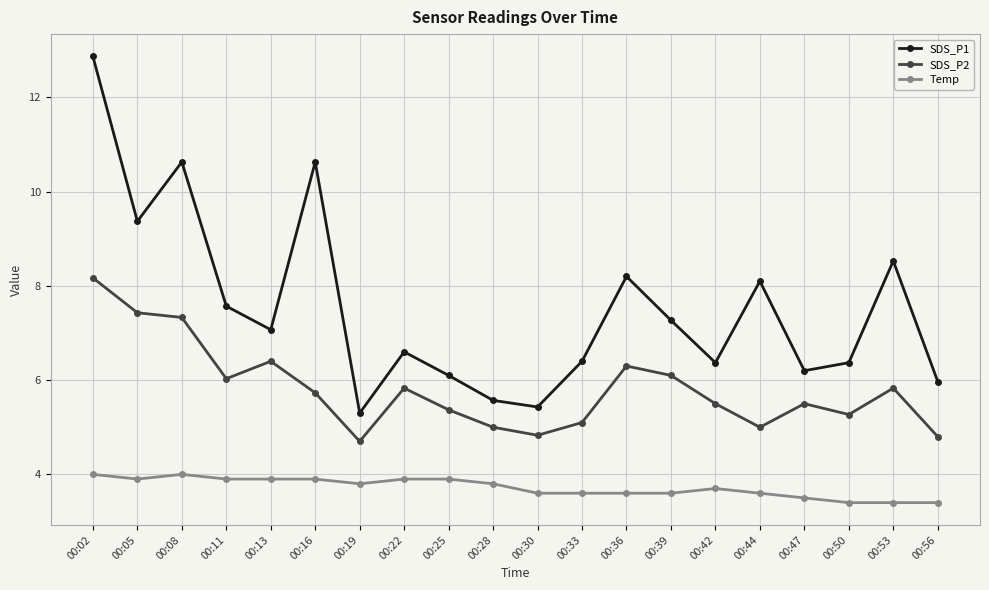

In SDS_P1, how many points are lower than both neighbors (excluding endpoints)?

6